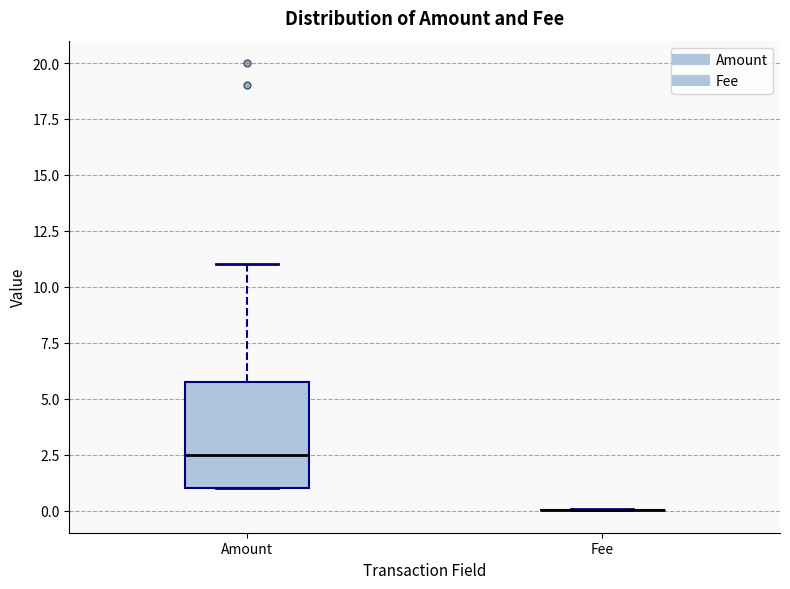

Where is the upper edge of the box for Amount on the y-axis? The values are not printed on the chart, so give them approximately, as read against the axis.

6.0